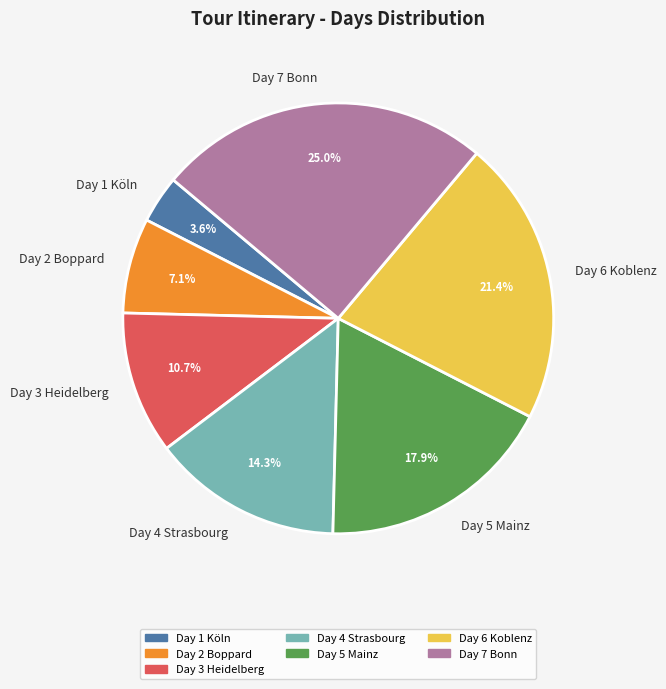

To the nearest percent, what is the difference between the Day 6 Koblenz and Day 1 Köln slice percentages?

18%